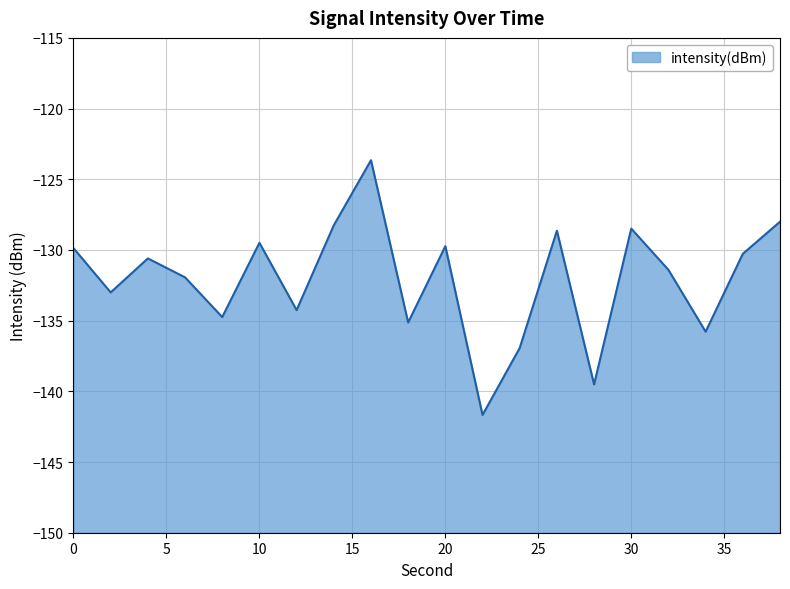

List the labels in order of value, largest first.

16, 38, 14, 30, 26, 10, 20, 0, 36, 4, 32, 6, 2, 12, 8, 18, 34, 24, 28, 22